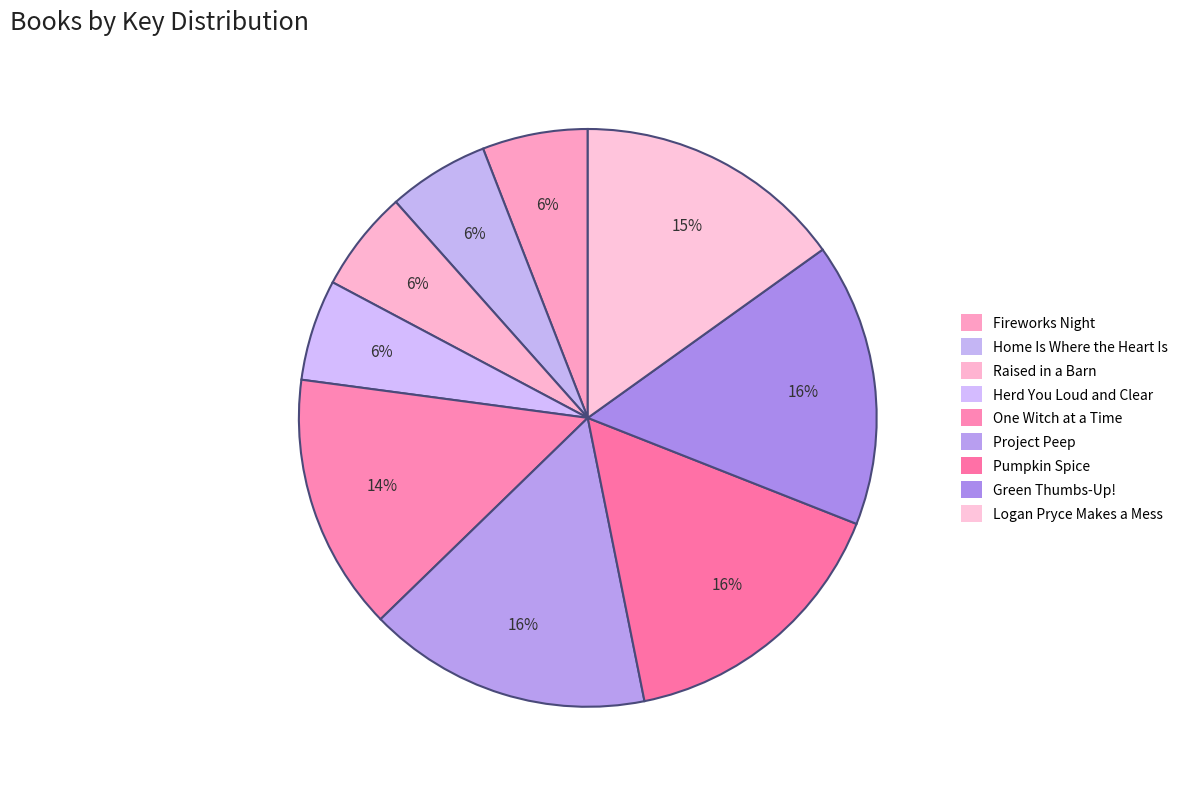

To the nearest percent, what portion does Herd You Loud and Clear represent?

6%